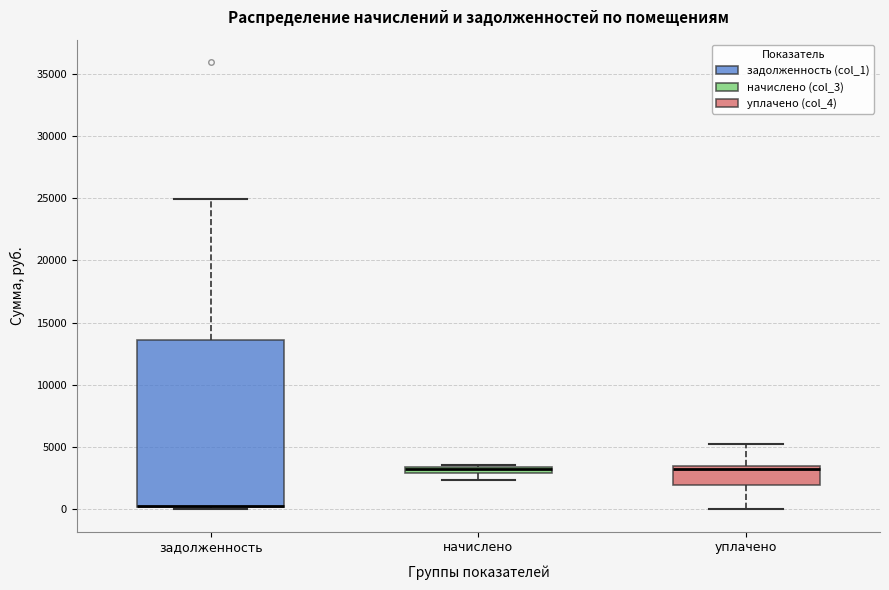

Where is the lower edge of the box for начислено on the y-axis? The values are not printed on the chart, so give them approximately, as read against the axis.

3000